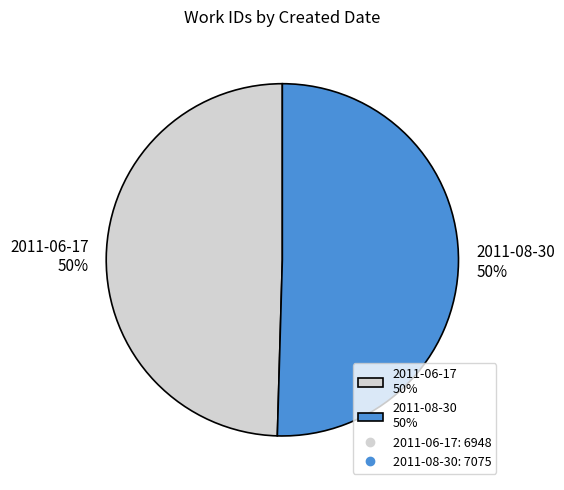

Approximately how many times larger is the value at 2011-06-17 50% compared to 2011-08-30 50%?

1.0